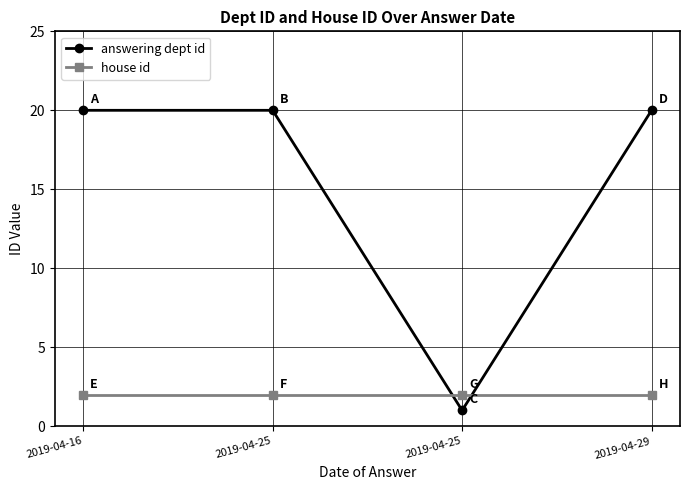

At which category does the chart reach its minimum across all series?

2019-04-25